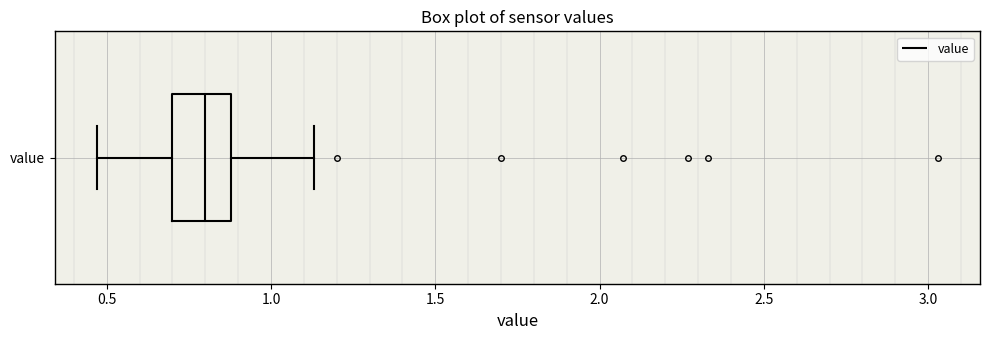

Transcribe this box plot: give where the median line is, the range the box spans, and where the two whiskers end, as read against the x-axis. The values are not printed on the chart, so give them approximately, as read against the axis.

median 0.80, box 0.70 to 0.90, whiskers 0.45 to 1.15